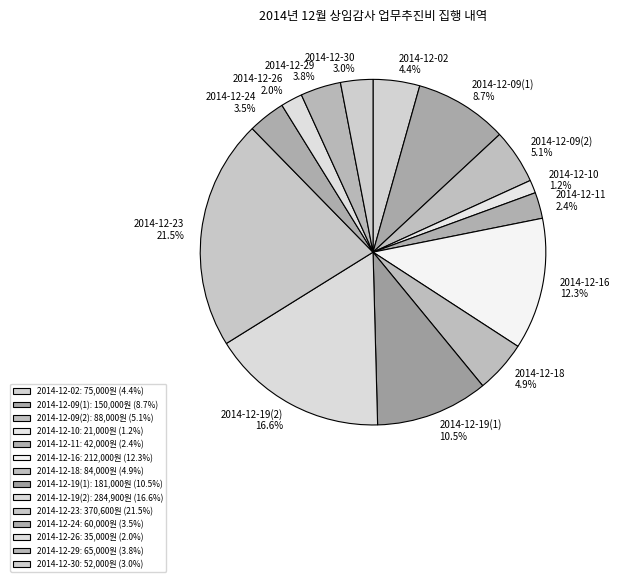

The 2014-12-11 slice represents 2% of the pie. True or false?

True